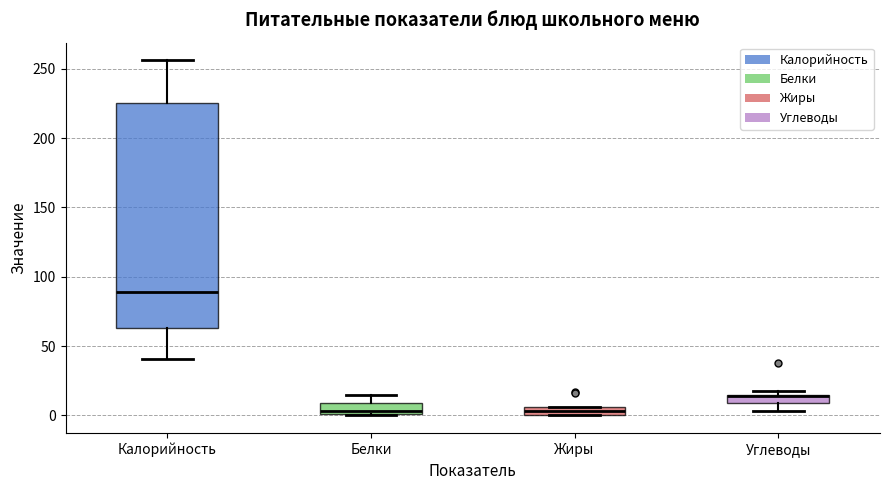

Which box is the tallest, from its lower edge to its upper edge?

Калорийность